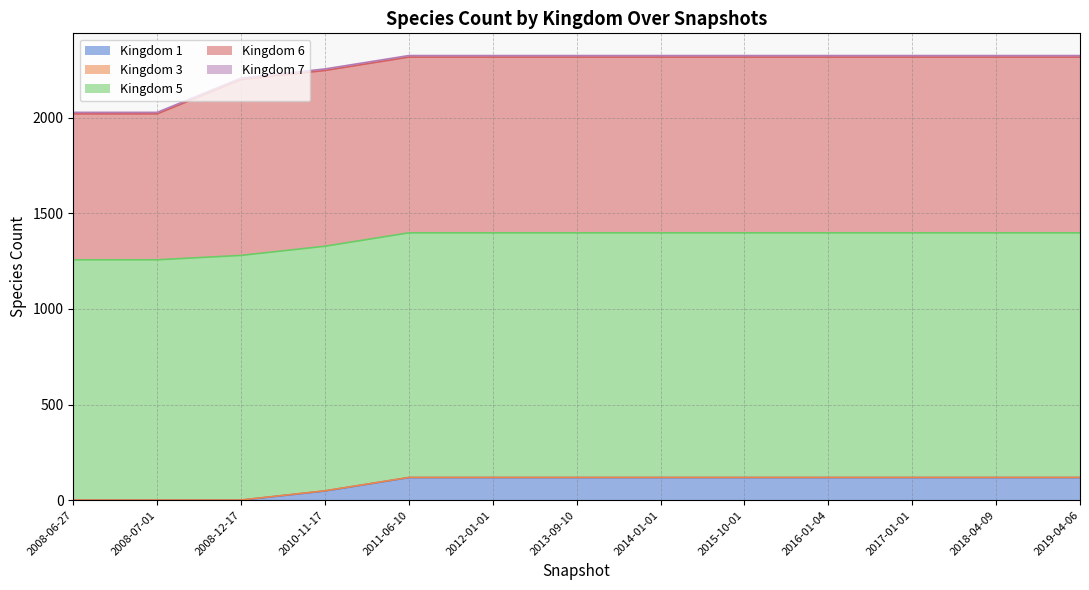

Which series changed the most between 2013-09-10 and 2018-04-09?

Kingdom 1